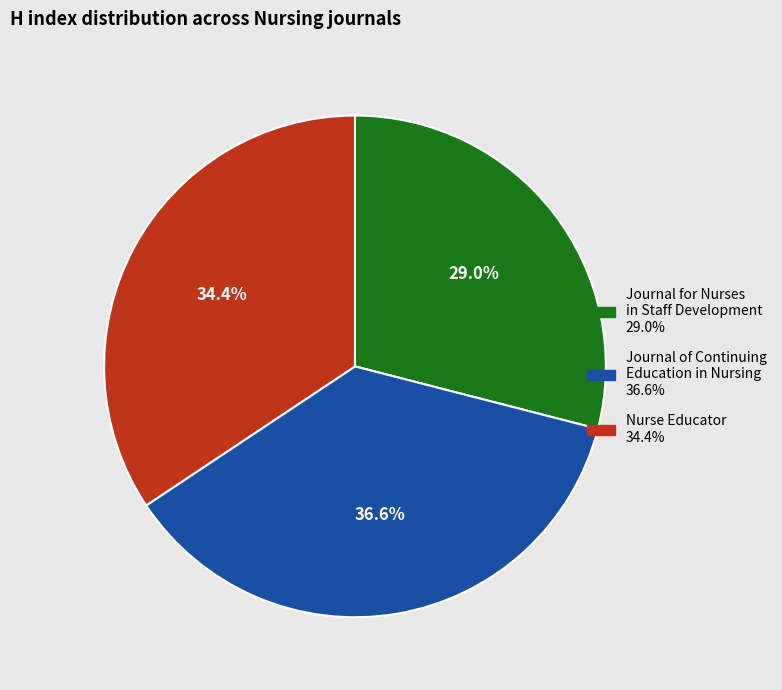

Count the number of slices in the pie.

3